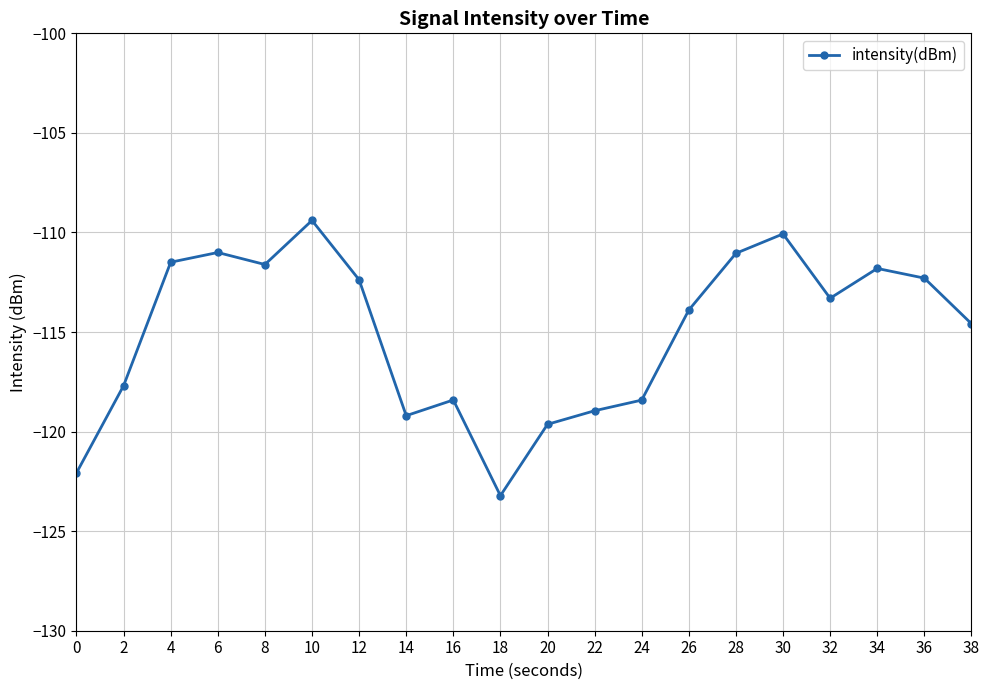

What is the minimum value shown in the chart?

-123.2